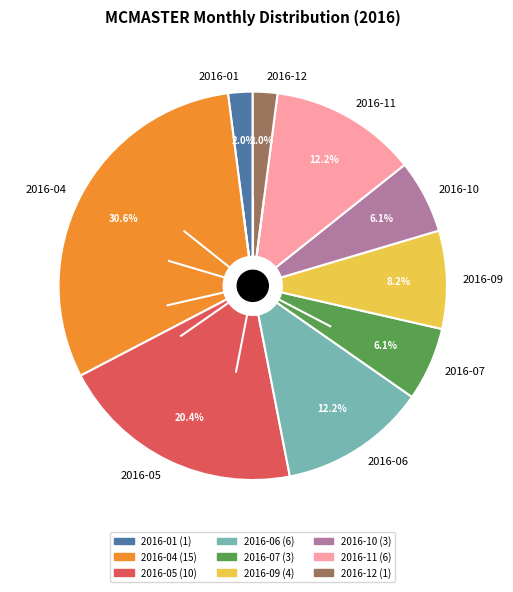

Between 2016-07 and 2016-06, which is larger?

2016-06